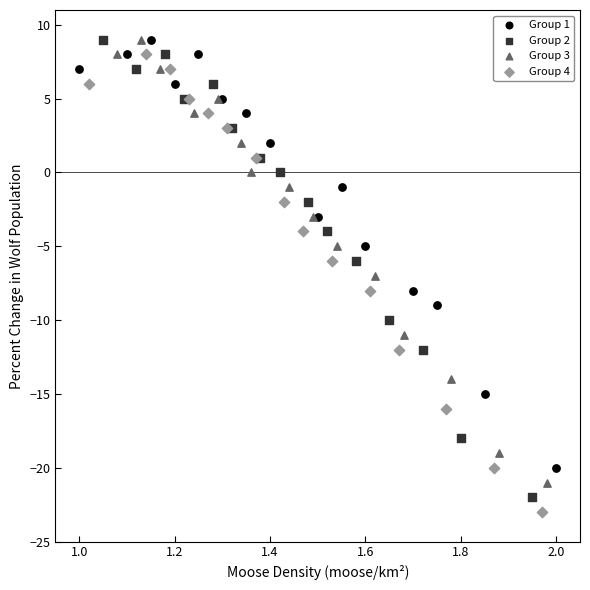

What are all the series names shown in the legend?

Group 1, Group 2, Group 3, Group 4